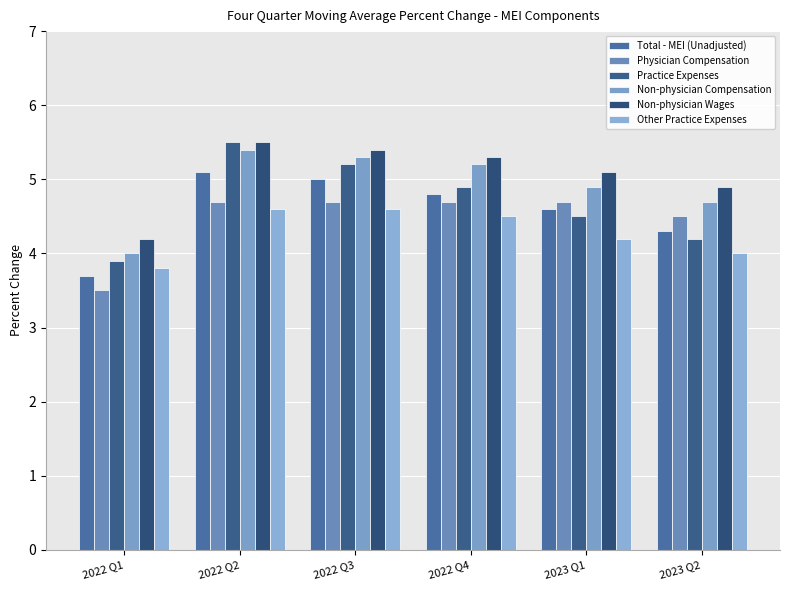

Count the Physician Compensation values in the range 4 to 5.

5